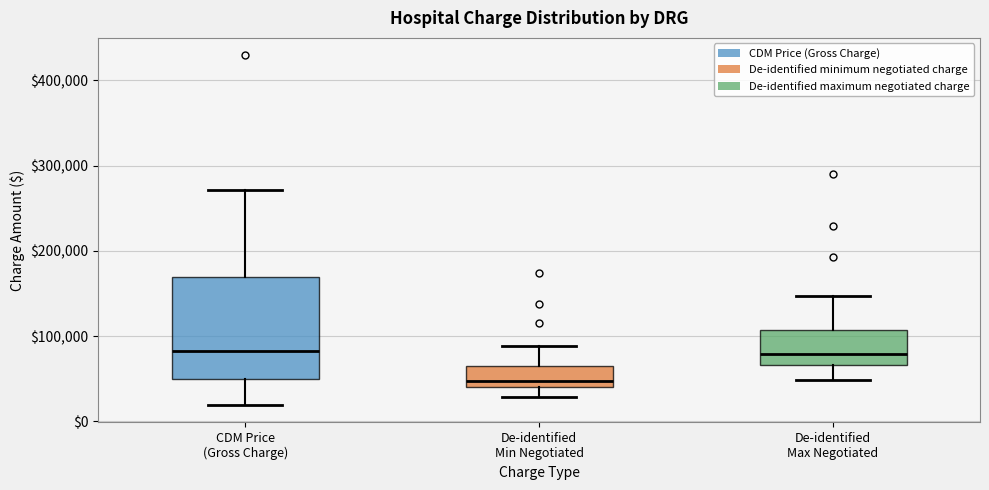

Which box has the lowest median line?

De-identified Min Negotiated